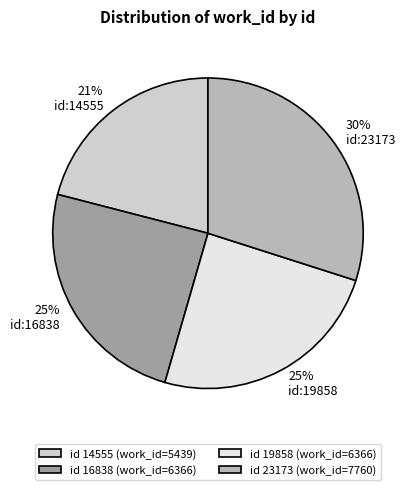

Which category has the biggest portion of the pie?

id 23173 (work_id=7760)